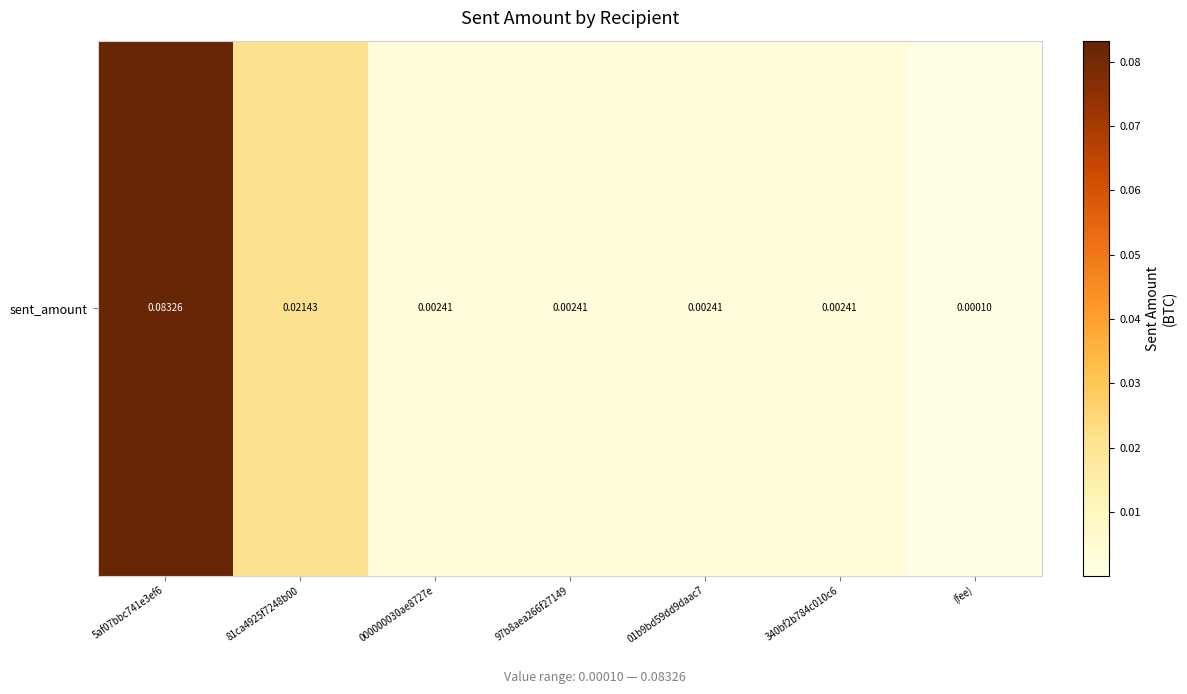

At which category does the chart reach its peak across all series?

5af07bbc741e3ef6